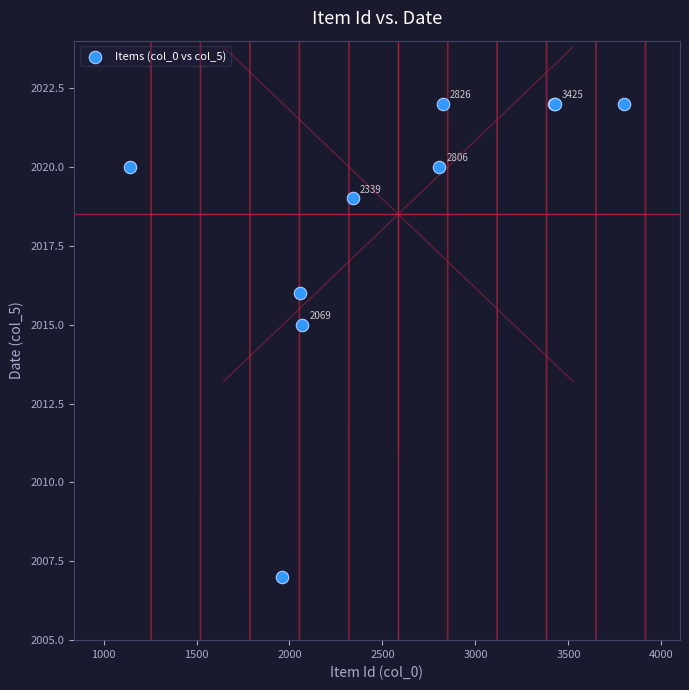

What Y value in the scatter plot is closest to 2014?

2015